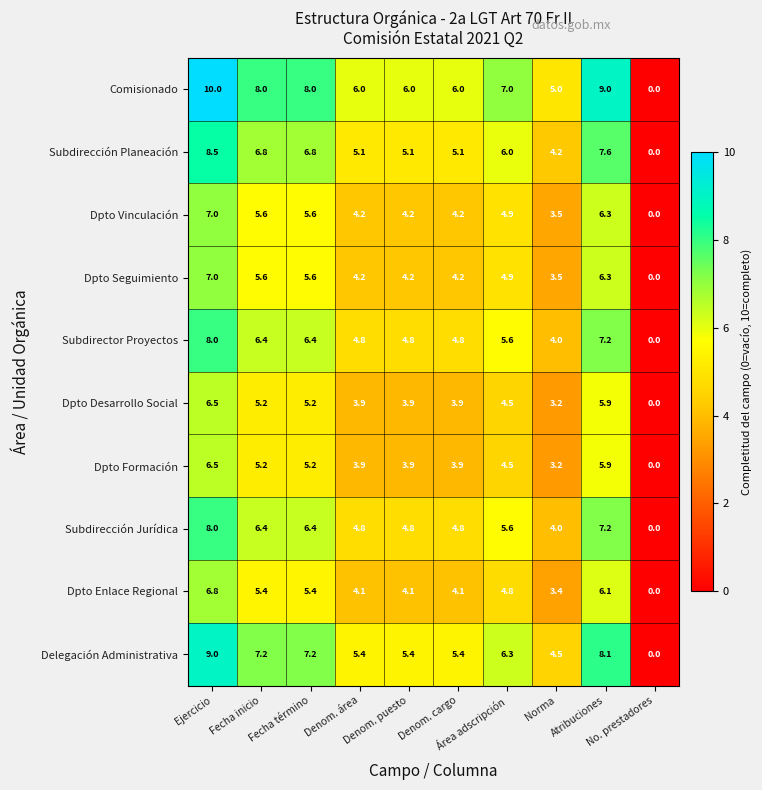

Which series has the widest spread of values?

Comisionado